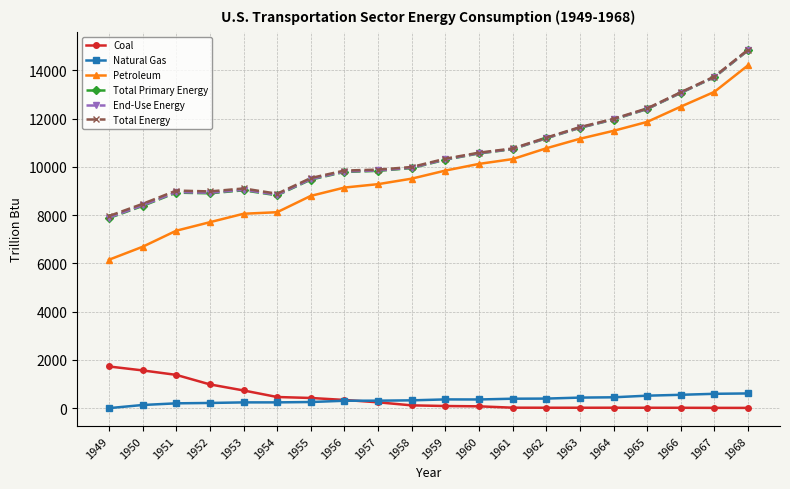

The End-Use Energy series shows 9808.9 at 1956. True or false?

True